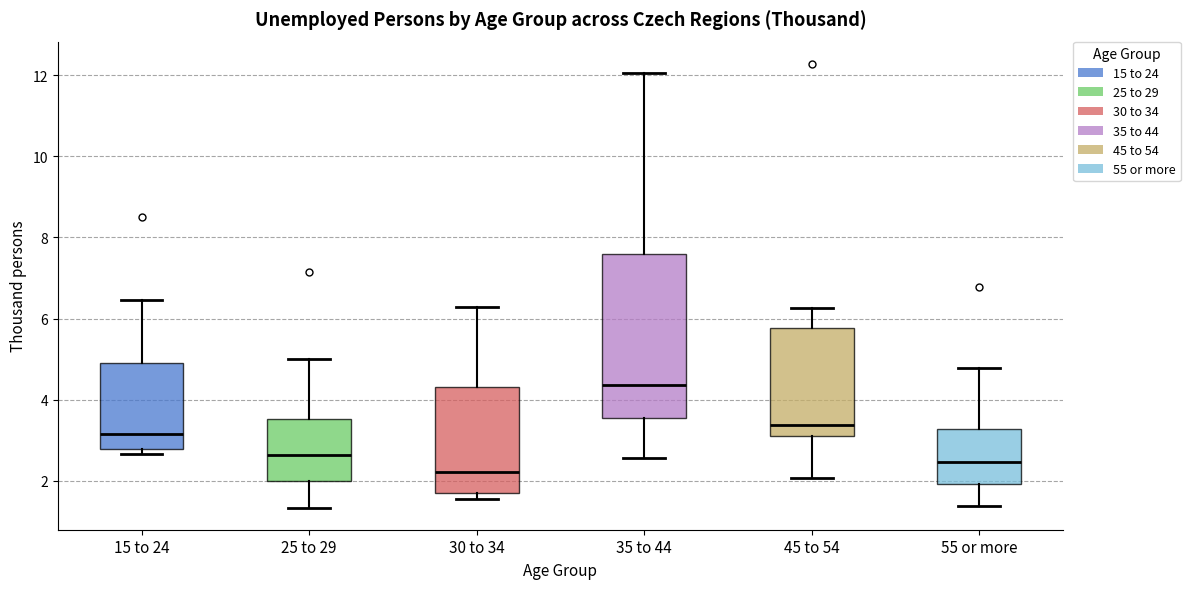

Comparing the boxes themselves (not the whiskers), which one is the tallest?

35 to 44